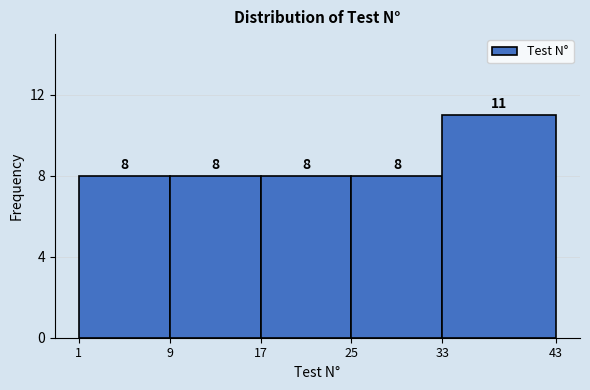

Reading left to right, transcribe this chart: for each bar, give the range it covers on the x-axis and its height.

1 to 9: 8
9 to 17: 8
17 to 25: 8
25 to 33: 8
33 to 43: 11